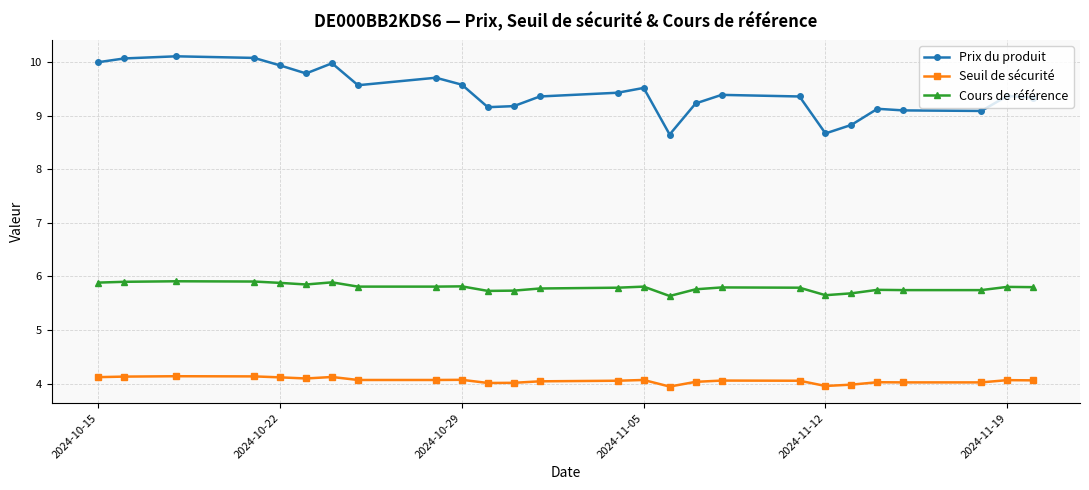

Which series has the widest spread of values?

Prix du produit